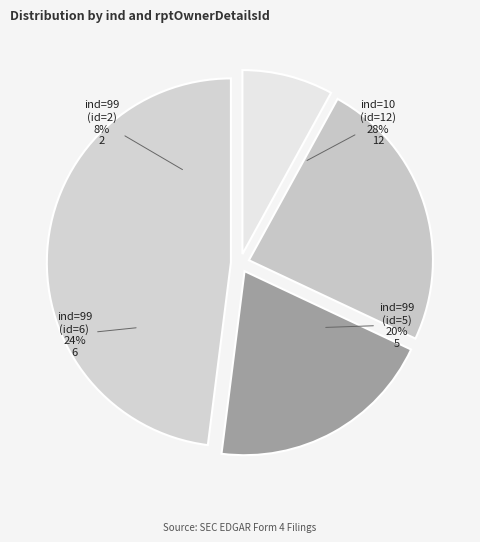

To the nearest percent, what is the combined percentage of 99 and 99?

32%